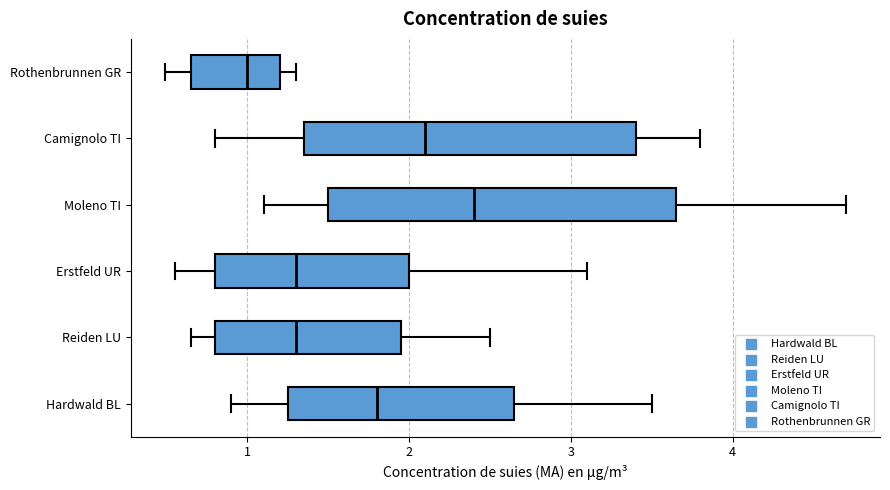

Which box's median line is the furthest to the left?

Rothenbrunnen GR